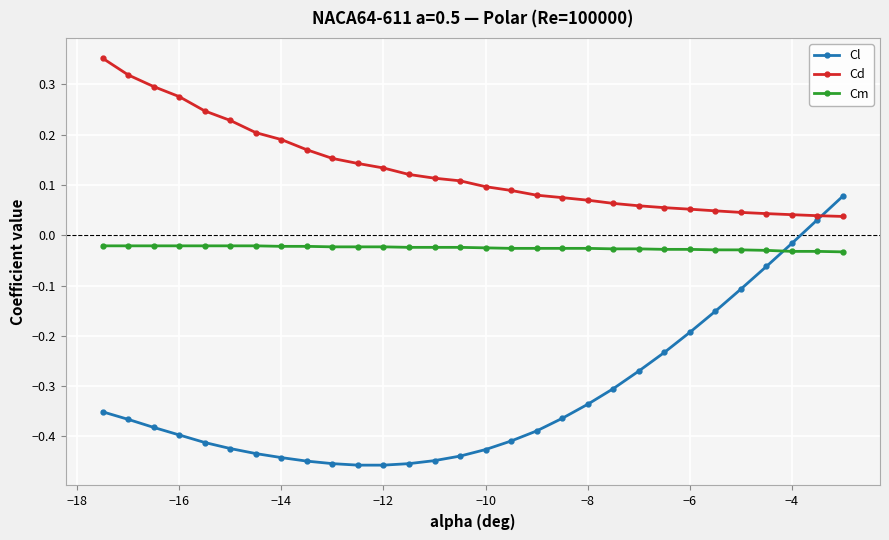

Which series has the widest spread of values?

Cl